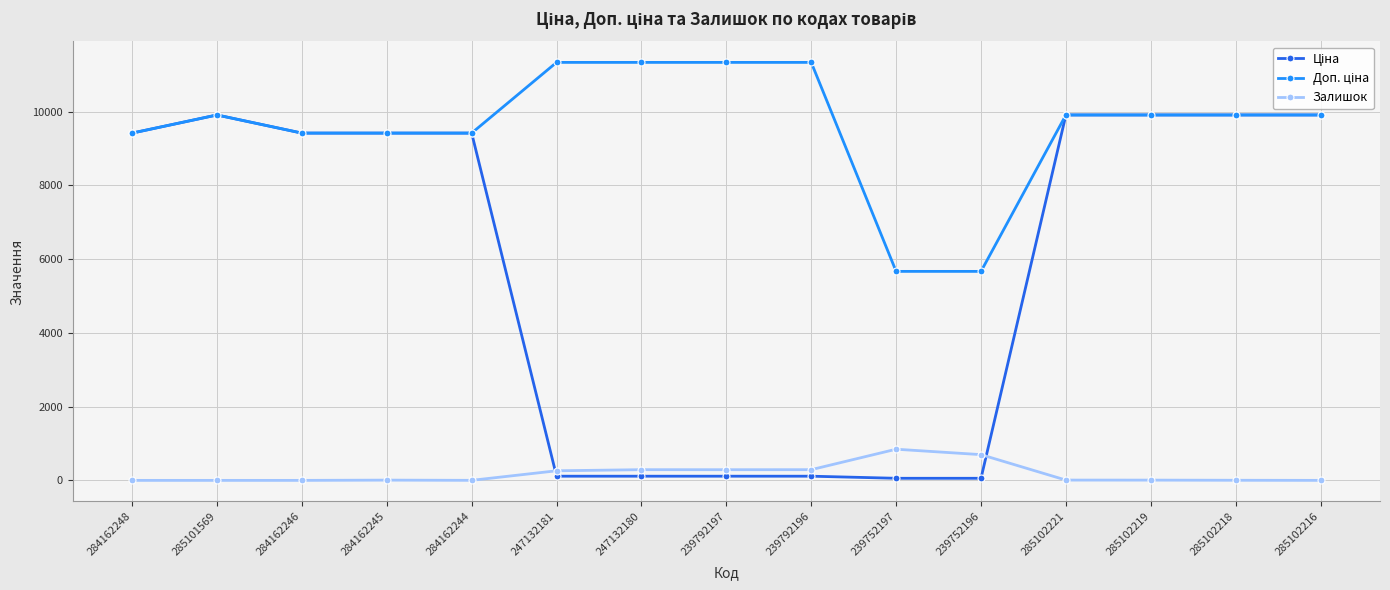

True or false: Залишок has more than 1 points higher than both neighbors.

True